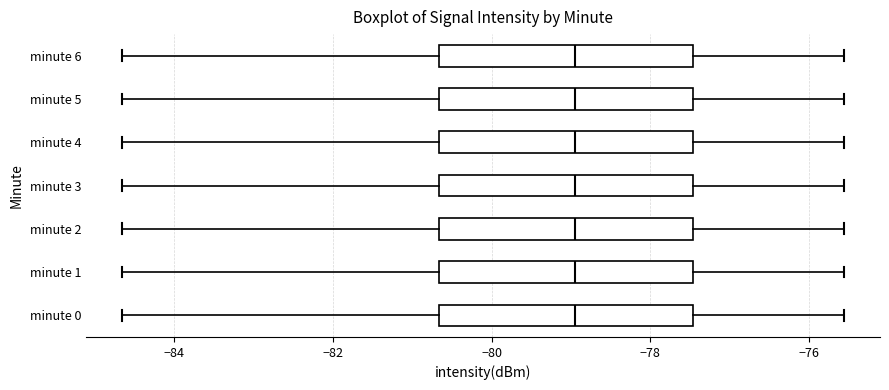

Reading bottom to top, transcribe this box plot: for each box, give where its median line is, the range the box spans, and where its two whiskers end, as read against the x-axis. The values are not printed on the chart, so give them approximately, as read against the axis.

minute 0: median -79.0, box -80.6 to -77.4, whiskers -84.6 to -75.6
minute 1: median -79.0, box -80.6 to -77.4, whiskers -84.6 to -75.6
minute 2: median -79.0, box -80.6 to -77.4, whiskers -84.6 to -75.6
minute 3: median -79.0, box -80.6 to -77.4, whiskers -84.6 to -75.6
minute 4: median -79.0, box -80.6 to -77.4, whiskers -84.6 to -75.6
minute 5: median -79.0, box -80.6 to -77.4, whiskers -84.6 to -75.6
minute 6: median -79.0, box -80.6 to -77.4, whiskers -84.6 to -75.6